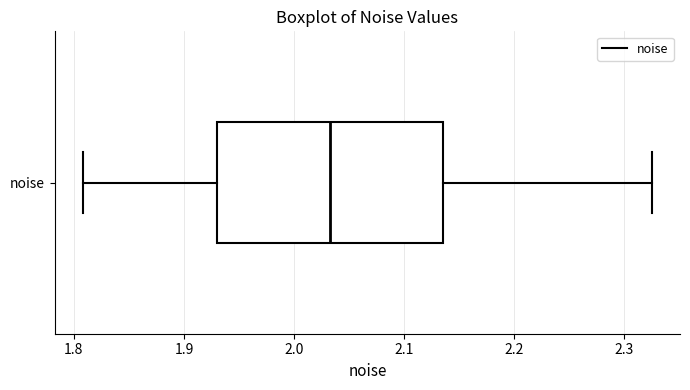

Transcribe this box plot: give where the median line is, the range the box spans, and where the two whiskers end, as read against the x-axis. The values are not printed on the chart, so give them approximately, as read against the axis.

median 2.03, box 1.93 to 2.14, whiskers 1.81 to 2.32